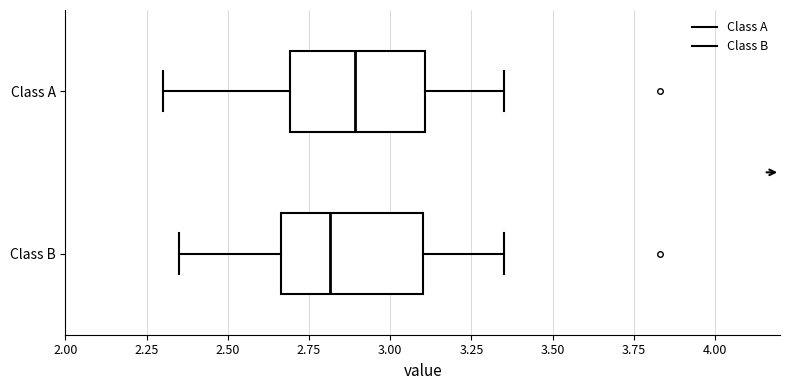

Which box's median line is the furthest to the left?

Class B